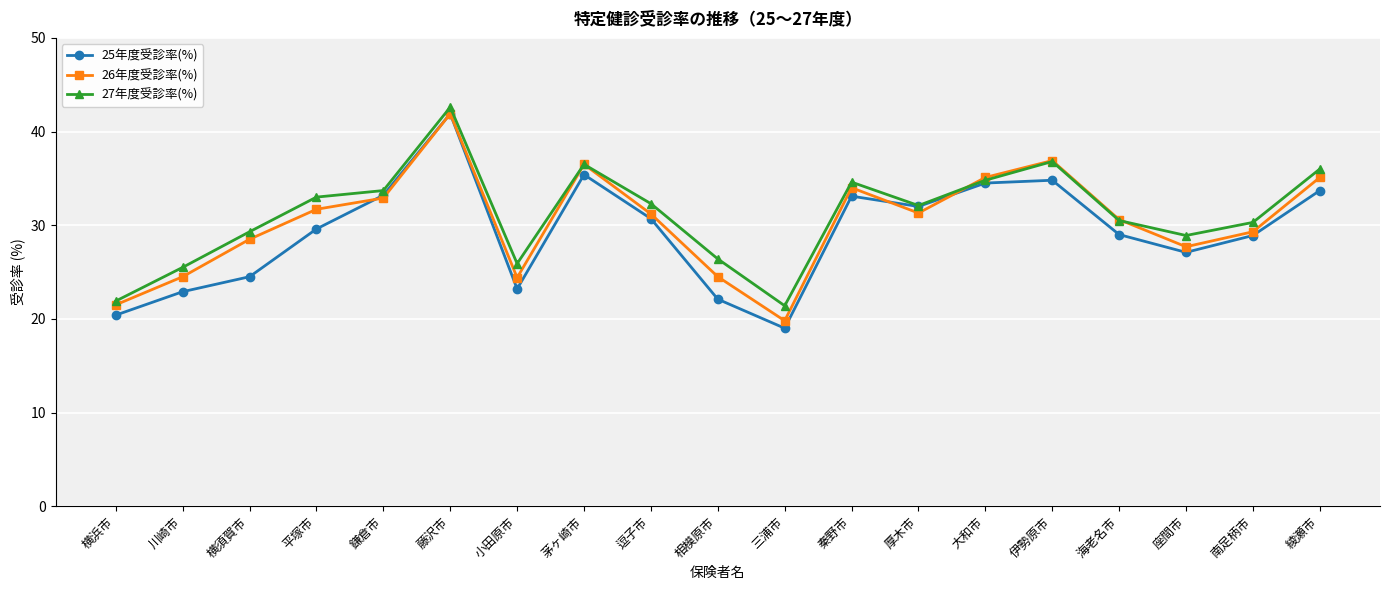

Is it true that 27年度受診率(%) equals 32.1 at 厚木市?

True